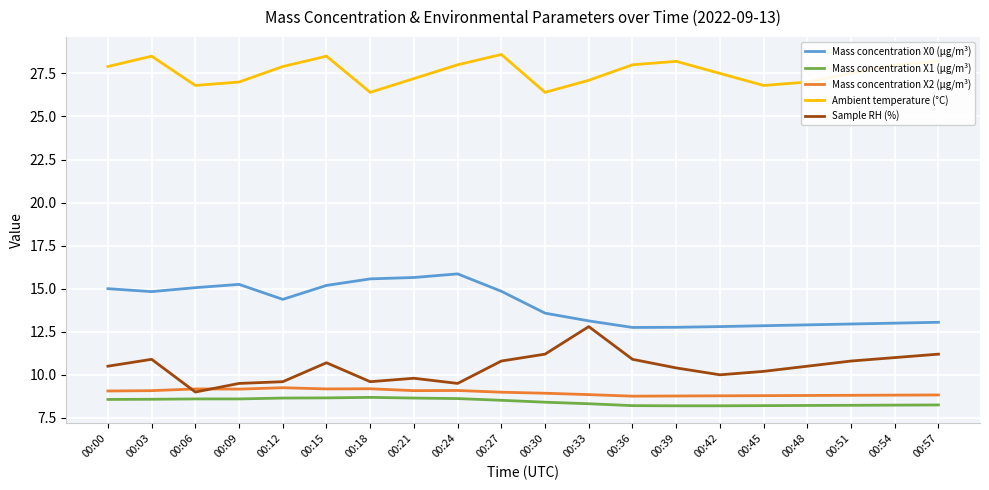

True or false: Ambient temperature (°C) and Mass concentration X0 (μg/m³) cross at least once.

False